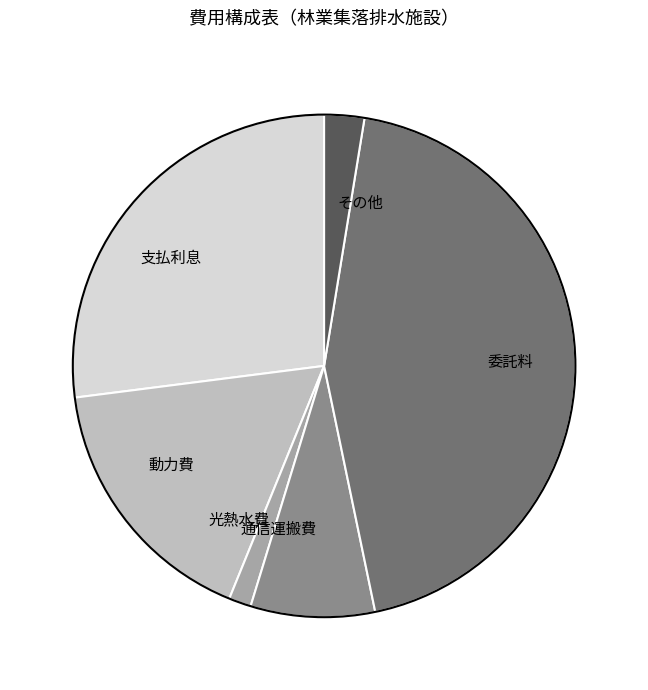

True or false: 通信運搬費 accounts for 8% of the total.

True